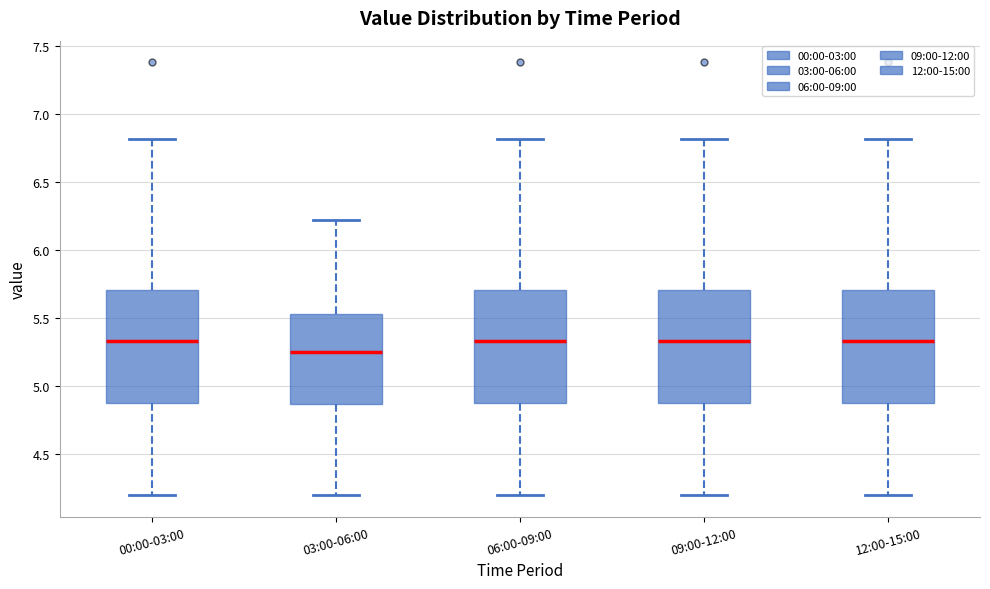

Reading left to right, transcribe this box plot: for each box, give where its median line is, the range the box spans, and where its two whiskers end, as read against the y-axis. The values are not printed on the chart, so give them approximately, as read against the axis.

00:00-03:00: median 5.35, box 4.90 to 5.70, whiskers 4.20 to 6.80
03:00-06:00: median 5.25, box 4.85 to 5.55, whiskers 4.20 to 6.20
06:00-09:00: median 5.35, box 4.90 to 5.70, whiskers 4.20 to 6.80
09:00-12:00: median 5.35, box 4.90 to 5.70, whiskers 4.20 to 6.80
12:00-15:00: median 5.35, box 4.90 to 5.70, whiskers 4.20 to 6.80